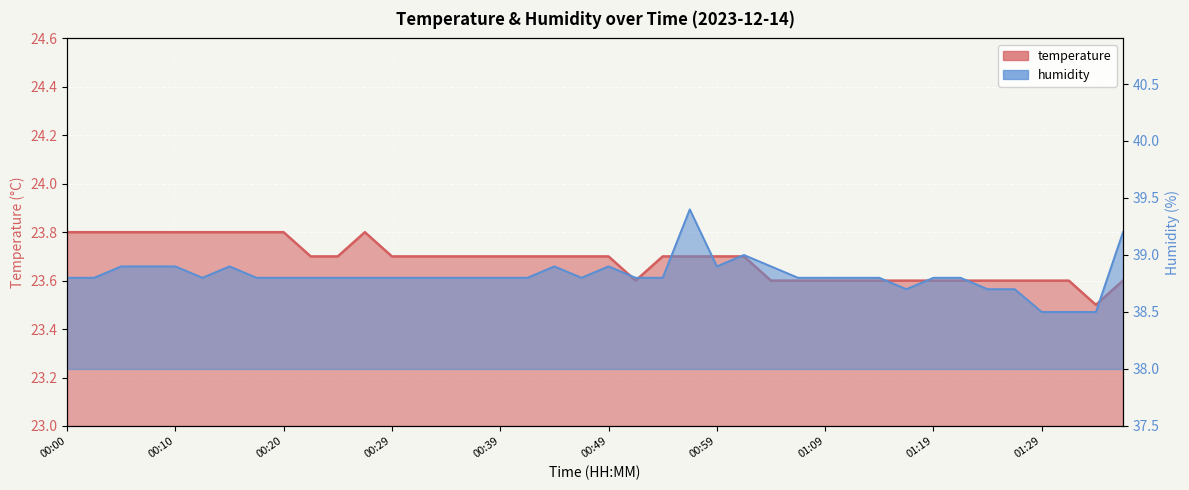

What is the total value across all series at 00:37?

62.5